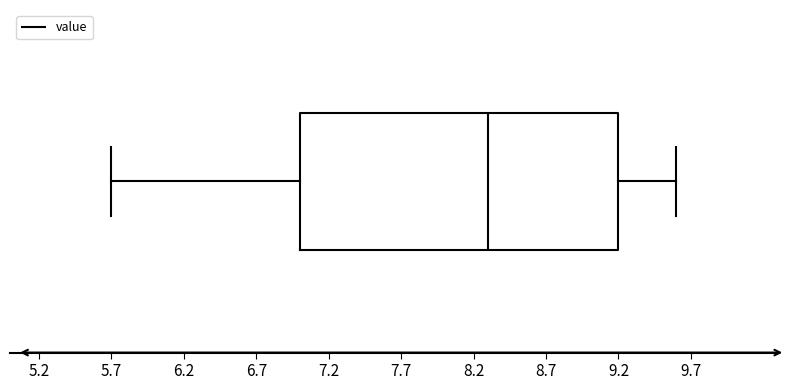

Where is the left edge of the box on the x-axis? The values are not printed on the chart, so give them approximately, as read against the axis.

7.0